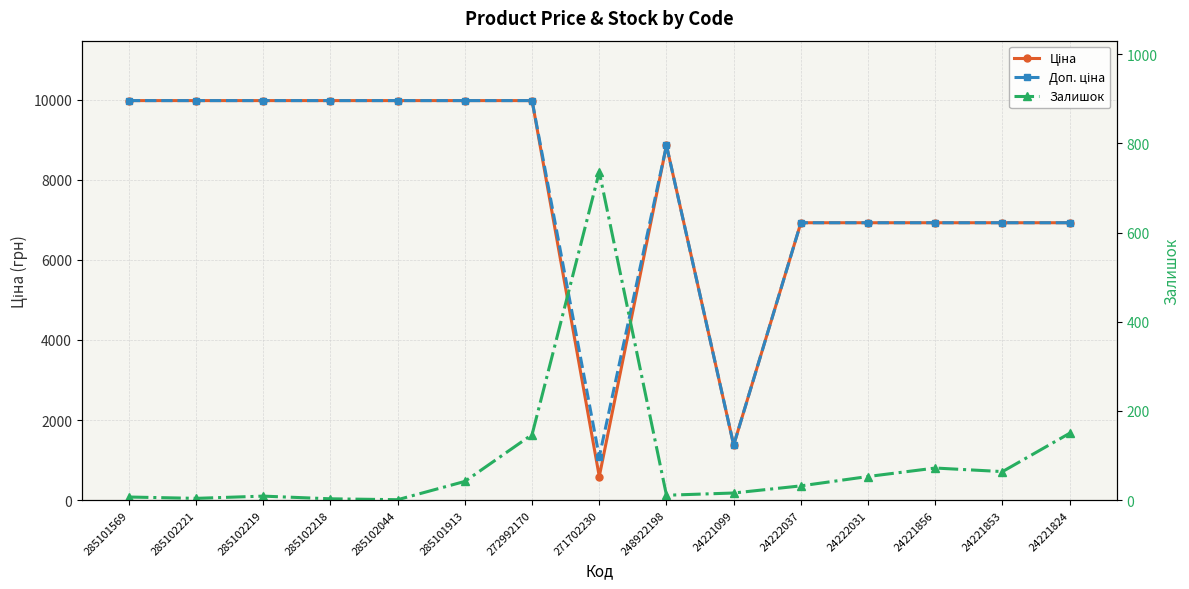

True or false: Залишок has more than 0 points higher than both neighbors.

True